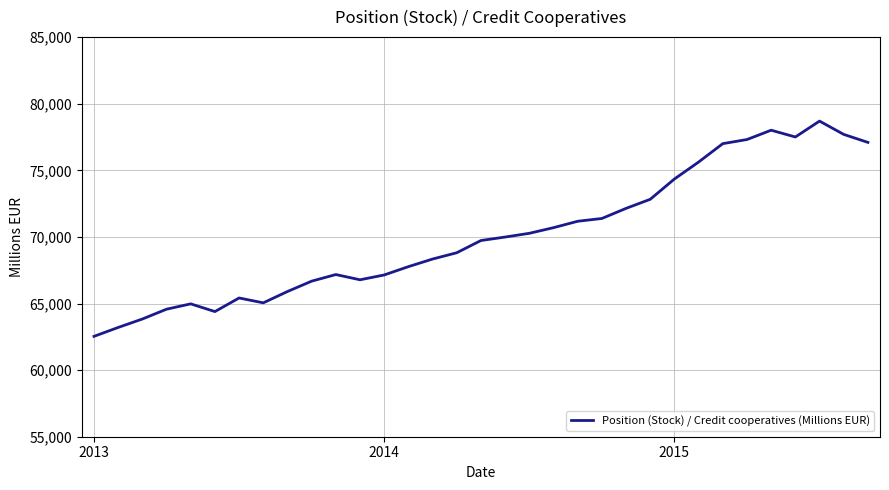

What is the difference between the maximum and minimum values?

16160